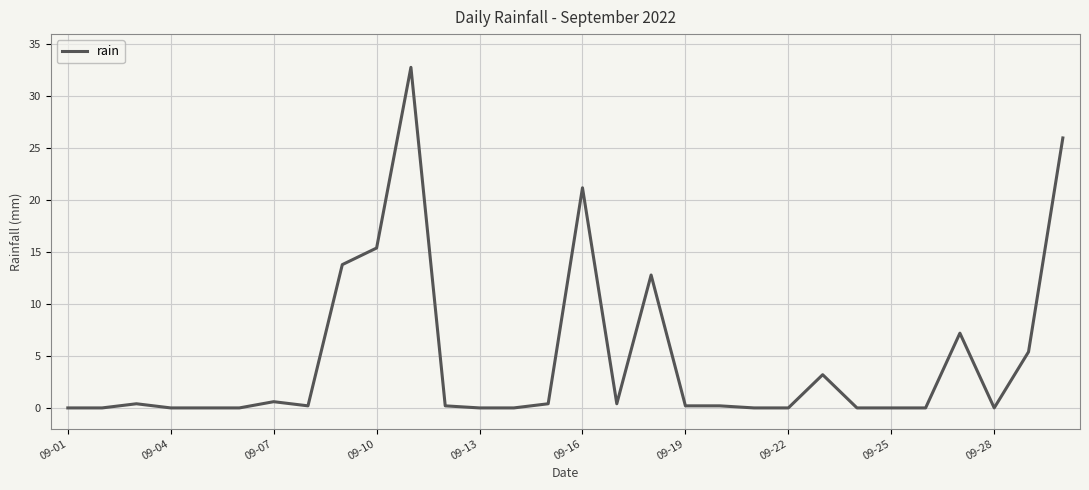

What is the greatest value displayed?

32.8